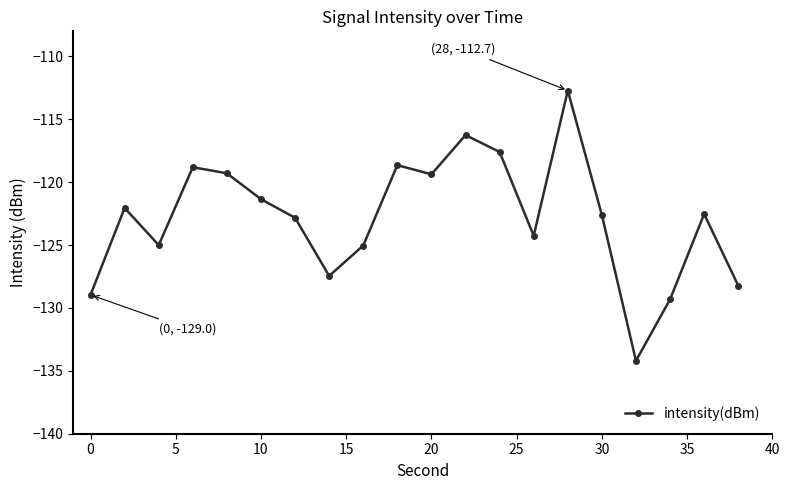

How many interior local valleys (lower than both neighbors) does the data have?

5